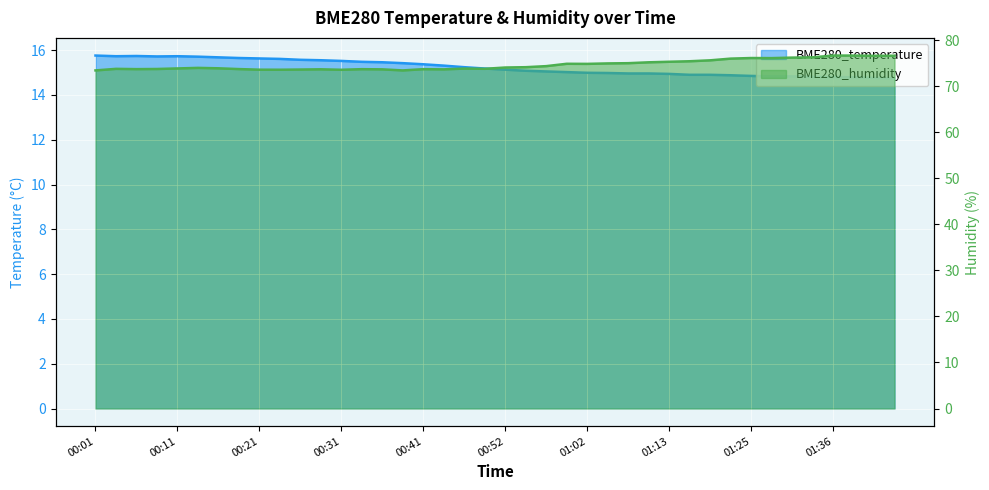

How many categories are shown in the chart?

40